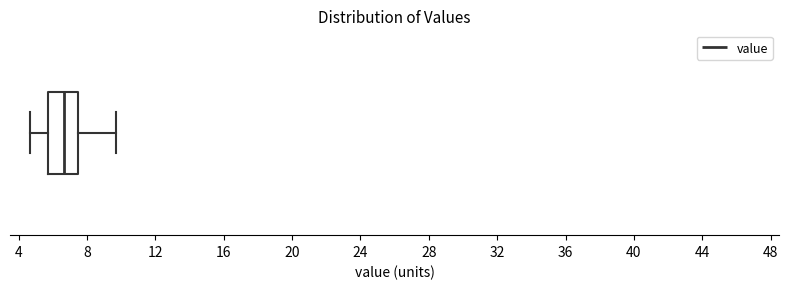

Transcribe this box plot: give where the median line is, the range the box spans, and where the two whiskers end, as read against the x-axis. The values are not printed on the chart, so give them approximately, as read against the axis.

median 6.5, box 5.5 to 7.5, whiskers 4.5 to 9.5